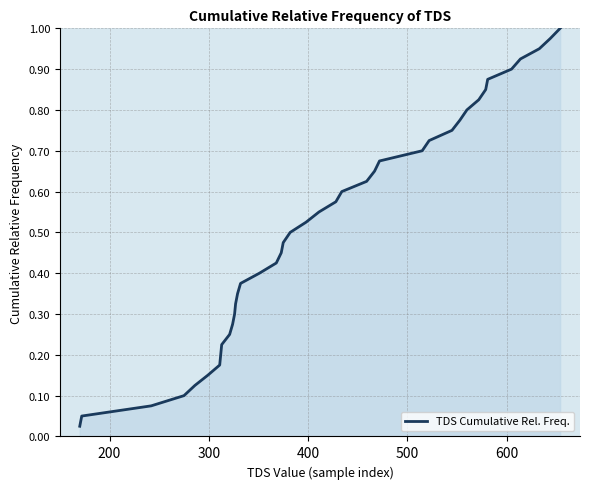

How many lines are shown in the chart?

1